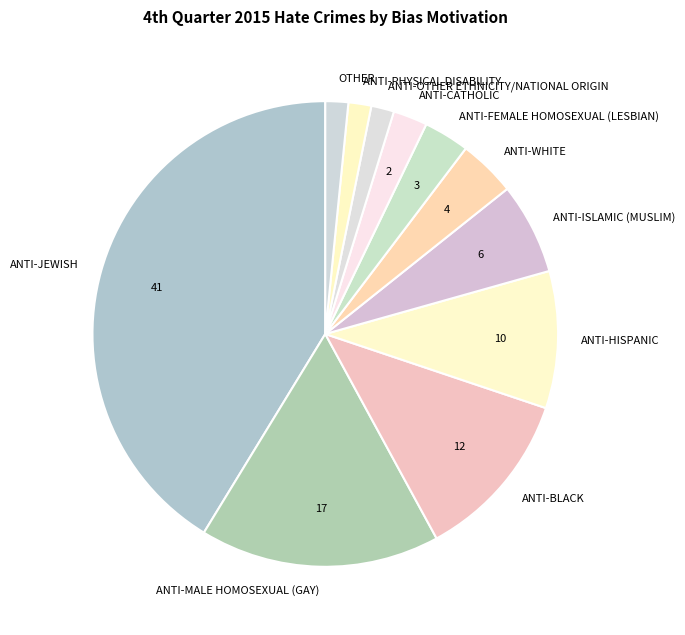

What is the ratio of the value at ANTI-FEMALE HOMOSEXUAL (LESBIAN) to the value at ANTI-WHITE?

0.8